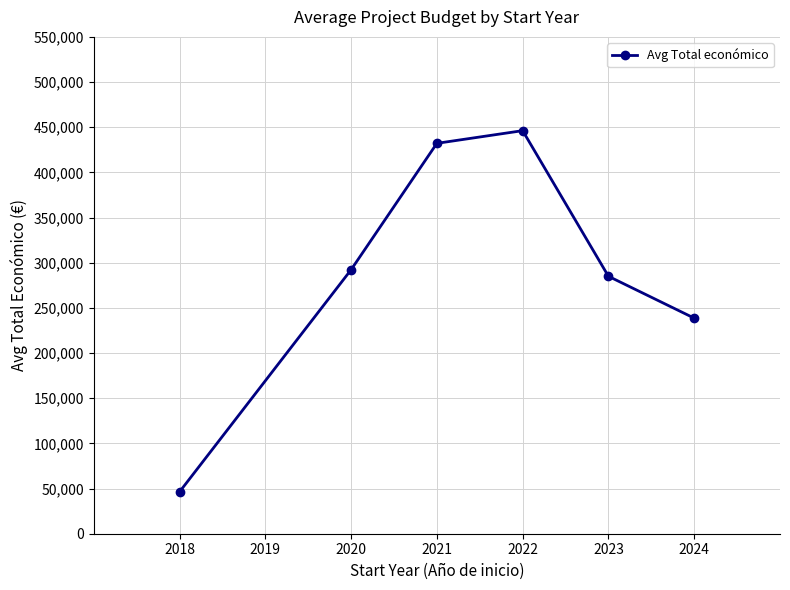

Rank the categories by value from highest to lowest.

2022, 2021, 2020, 2023, 2024, 2018